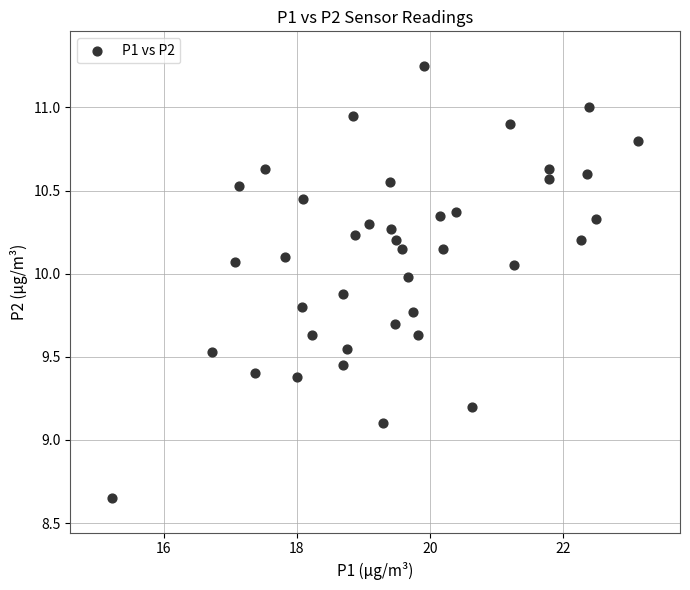

What Y value in the scatter plot is closest to 9?

9.1